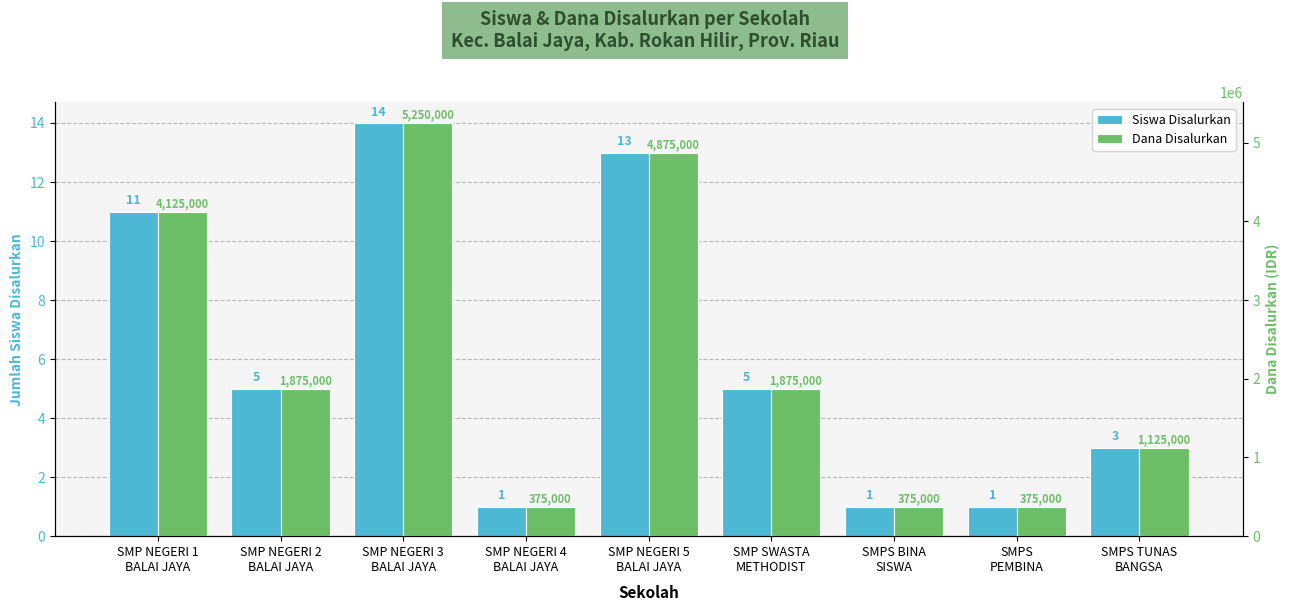

Reading left to right, list all the values displayed in this chart.

Siswa Disalurkan: SMP NEGERI 1
BALAI JAYA=11	SMP NEGERI 2
BALAI JAYA=5	SMP NEGERI 3
BALAI JAYA=14	SMP NEGERI 4
BALAI JAYA=1	SMP NEGERI 5
BALAI JAYA=13	SMP SWASTA
METHODIST=5	SMPS BINA
SISWA=1	SMPS
PEMBINA=1	SMPS TUNAS
BANGSA=3
Dana Disalurkan: SMP NEGERI 1
BALAI JAYA=4125000	SMP NEGERI 2
BALAI JAYA=1875000	SMP NEGERI 3
BALAI JAYA=5250000	SMP NEGERI 4
BALAI JAYA=375000	SMP NEGERI 5
BALAI JAYA=4875000	SMP SWASTA
METHODIST=1875000	SMPS BINA
SISWA=375000	SMPS
PEMBINA=375000	SMPS TUNAS
BANGSA=1125000